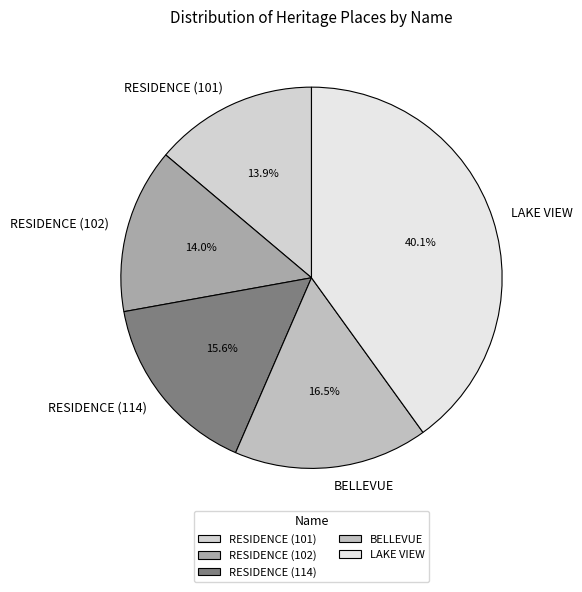

What is the ratio of the value at BELLEVUE to the value at LAKE VIEW?

0.4